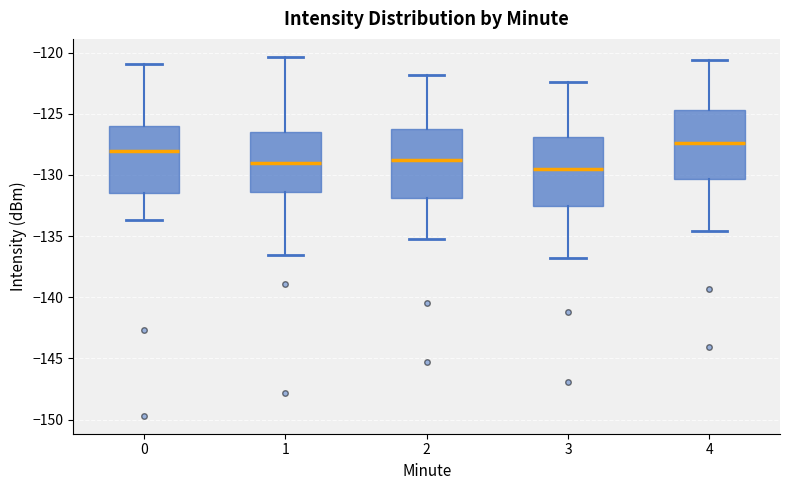

Reading left to right, transcribe this box plot: for each box, give where its median line is, the range the box spans, and where its two whiskers end, as read against the y-axis. The values are not printed on the chart, so give them approximately, as read against the axis.

0: median -128.0, box -131.5 to -126.0, whiskers -133.5 to -121.0
1: median -129.0, box -131.5 to -126.5, whiskers -136.5 to -120.5
2: median -128.5, box -132.0 to -126.0, whiskers -135.0 to -122.0
3: median -129.5, box -132.5 to -127.0, whiskers -137.0 to -122.5
4: median -127.5, box -130.5 to -124.5, whiskers -134.5 to -120.5